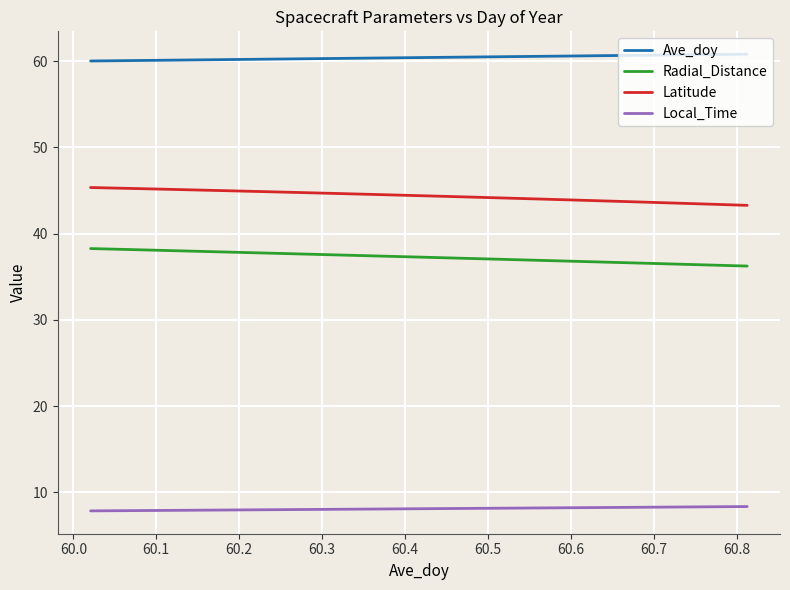

What is the minimum value shown in the chart?

7.9